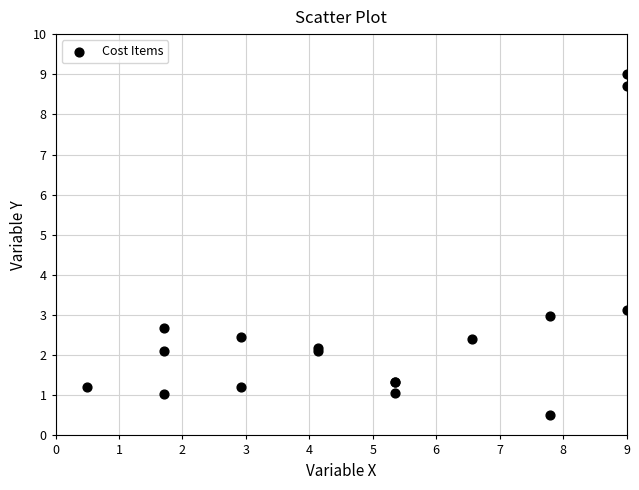

What Y value in the scatter plot is closest to 4?

3.1